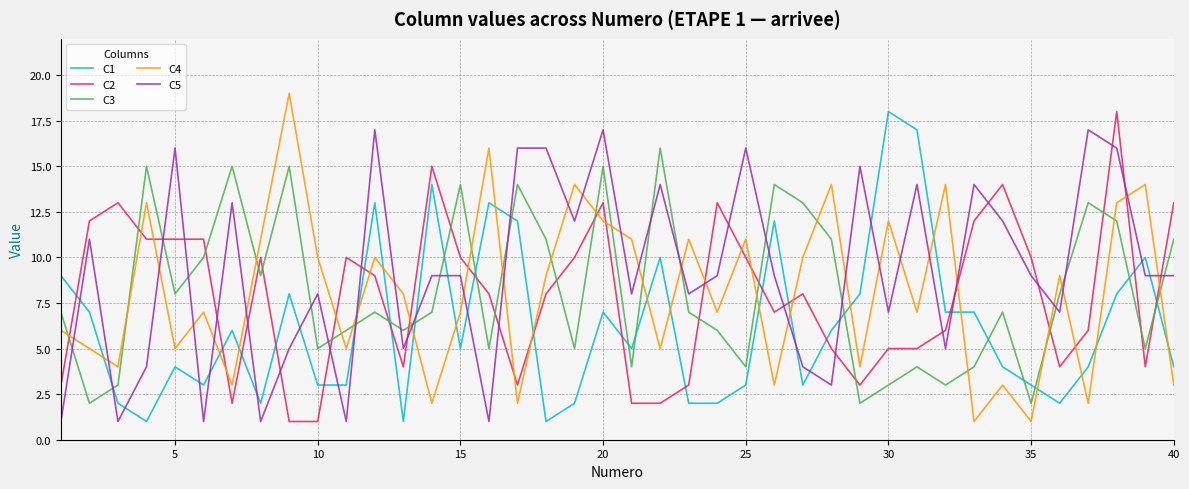

Which series ends up on top after the final intersection of C5 and C2?

C2